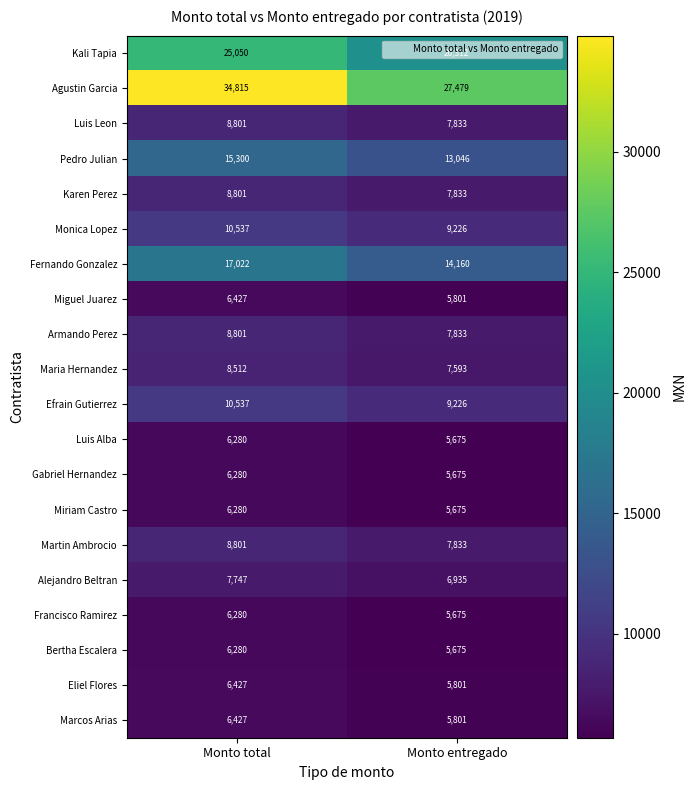

What is the difference between the maximum and minimum values in the Luis Leon series?

968